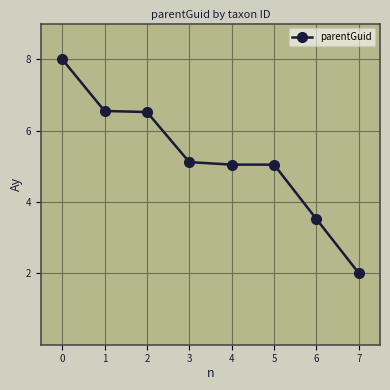

How many values exceed 5?

6